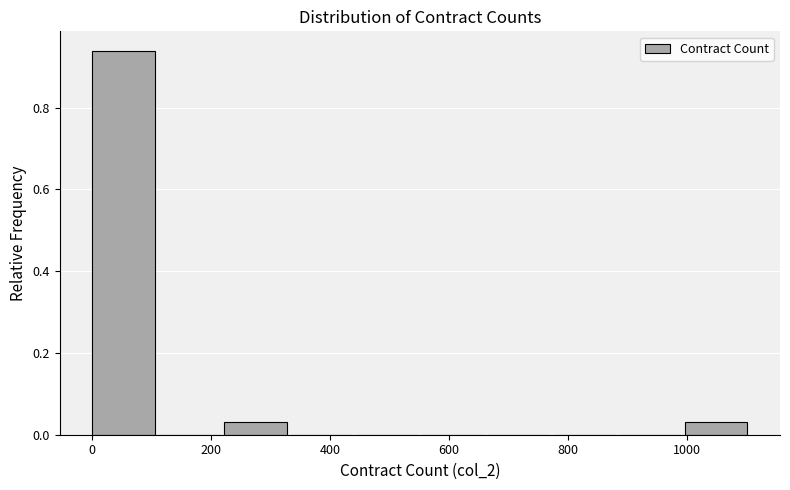

Which range on the x-axis has the tallest bar?

0 to 120